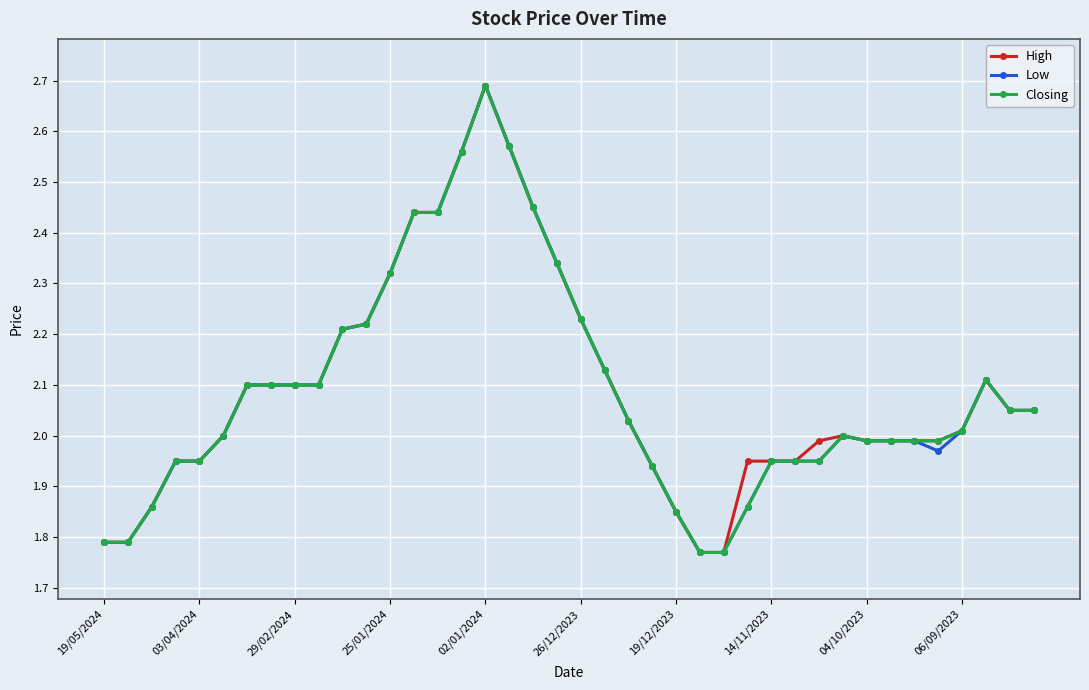

True or false: Low has more than 0 points higher than both neighbors.

True